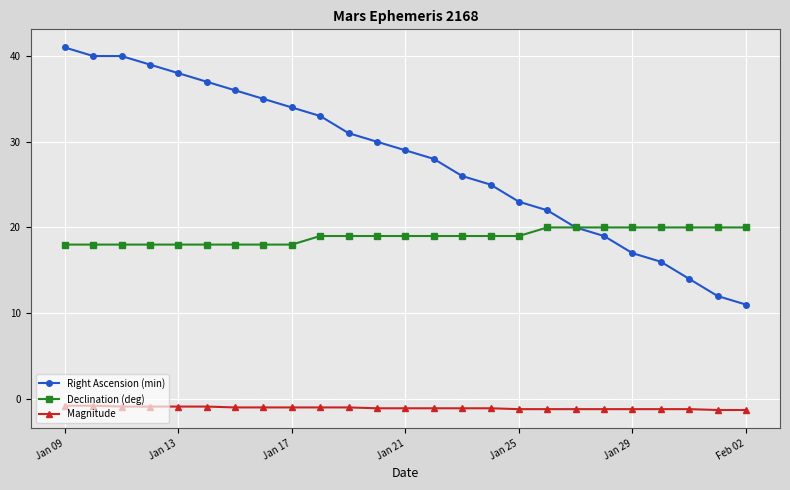

Which series has the largest range (max minus min)?

Right Ascension (min)